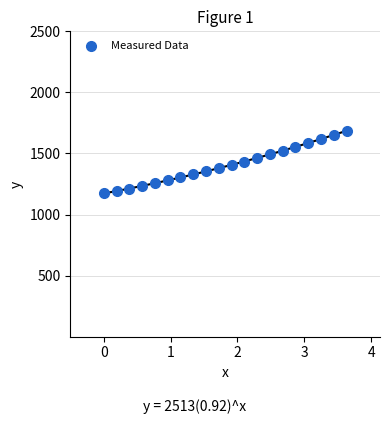

What is the range of Y values (max minus min)?

512.7